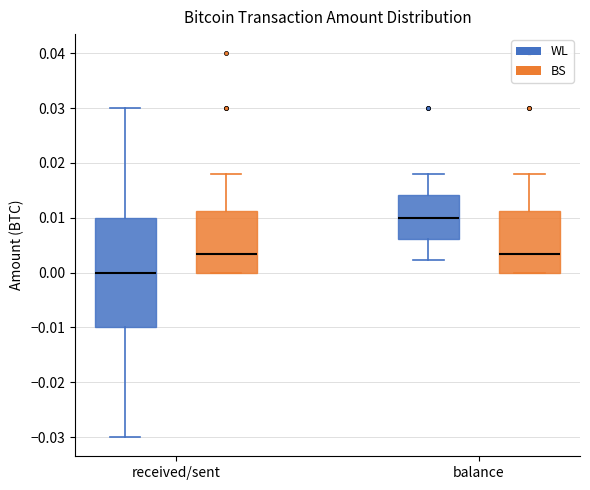

Reading left to right, read every box against the y-axis: the position of its median line, the range the box covers, and the ends of its whiskers. The values are not printed on the chart, so give them approximately, as read against the axis.

received/sent (WL): median 0.000, box -0.010 to 0.010, whiskers -0.030 to 0.030
received/sent (BS): median 0.003, box 0.000 to 0.011, whiskers 0.000 to 0.018
balance (WL): median 0.010, box 0.006 to 0.014, whiskers 0.002 to 0.018
balance (BS): median 0.003, box 0.000 to 0.011, whiskers 0.000 to 0.018